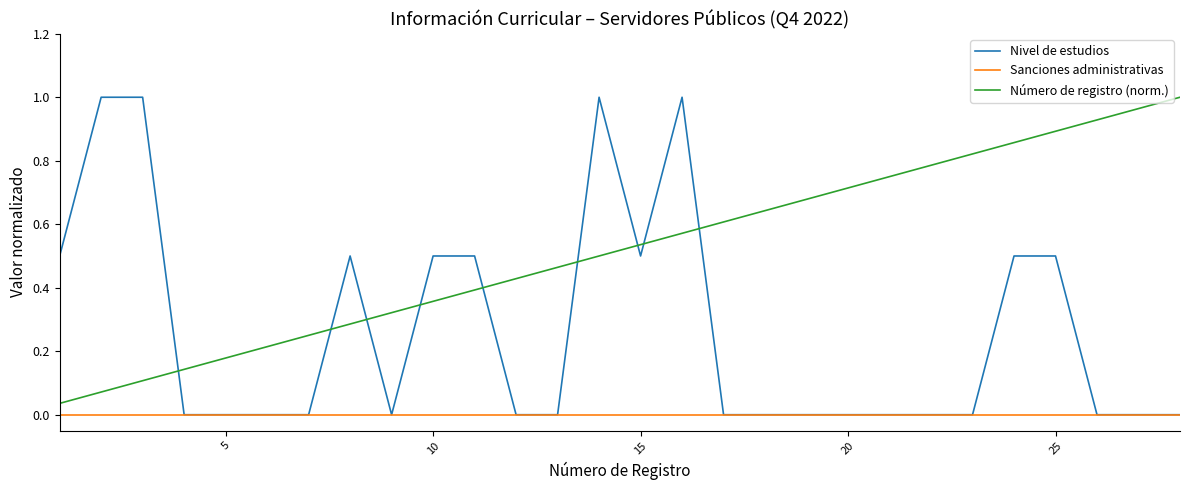

Rank the series by their average value, from lowest to highest.

Sanciones administrativas, Nivel de estudios, Número de registro (norm.)